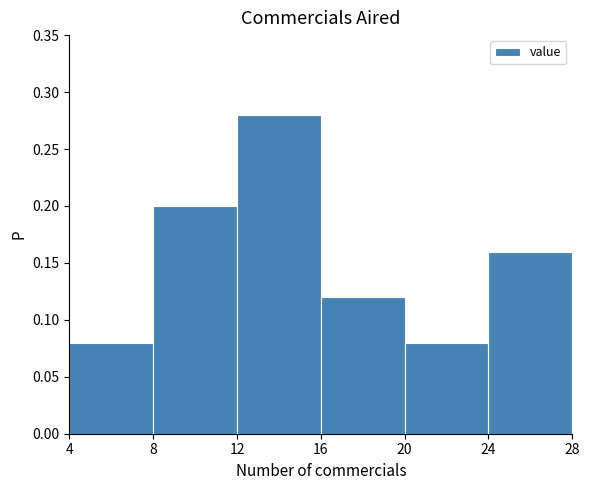

Over which range of the x-axis is the bar tallest?

12 to 16